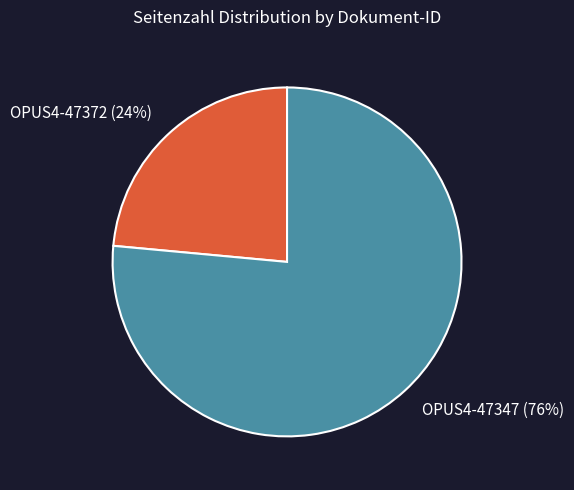

True or false: OPUS4-47347 accounts for 91% of the total.

False